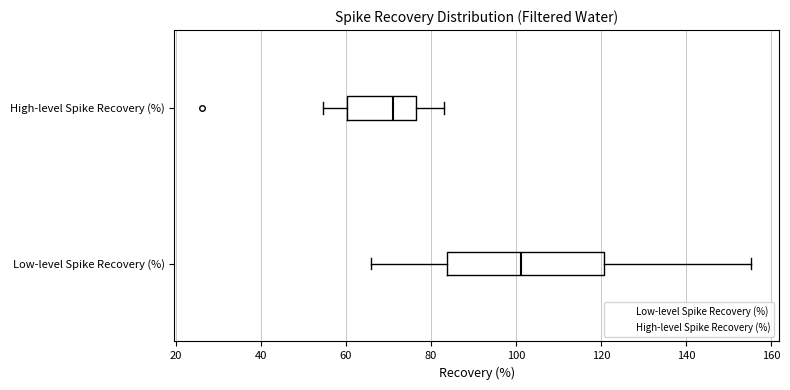

Which box is the widest, from its left edge to its right edge?

Low-level Spike Recovery (%)